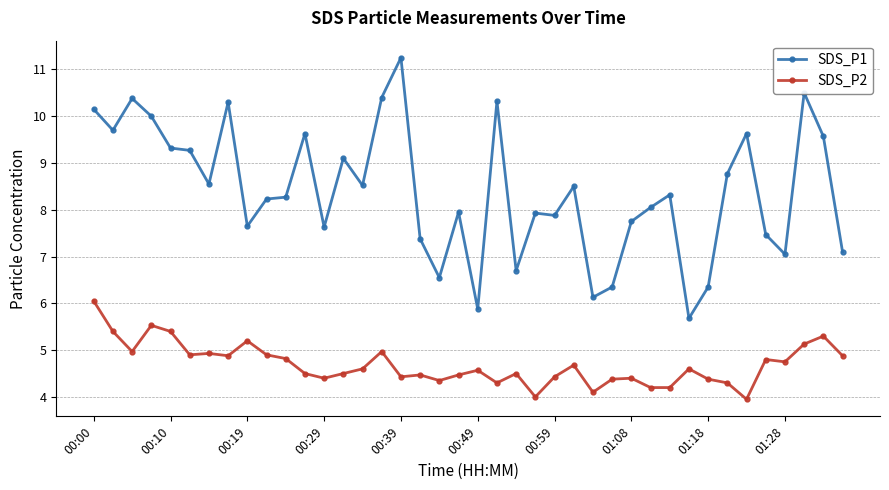

What is the sum of all SDS_P2 values?

187.5